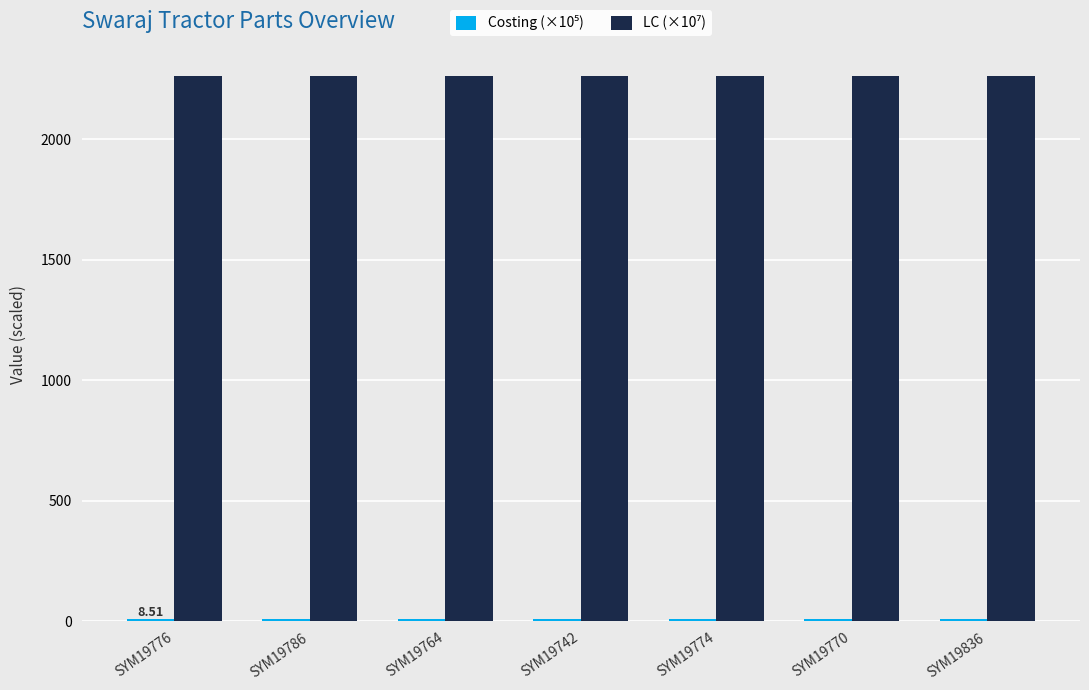

At which label does Costing (×10⁵) reach its peak?

SYM19776